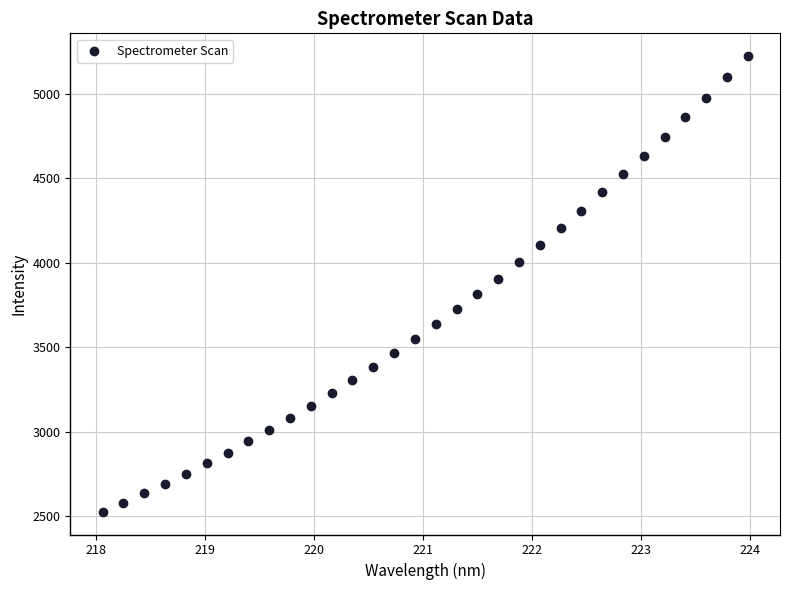

What is the range of X values (max minus min)?

5.9